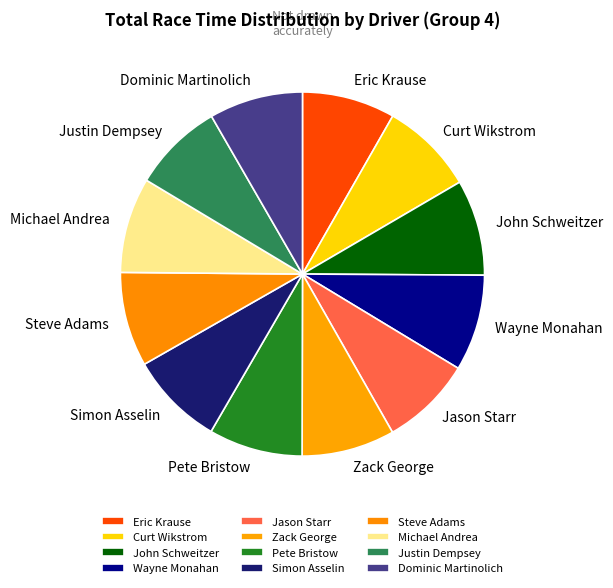

Is it true that Steve Adams is 2% of the pie?

False